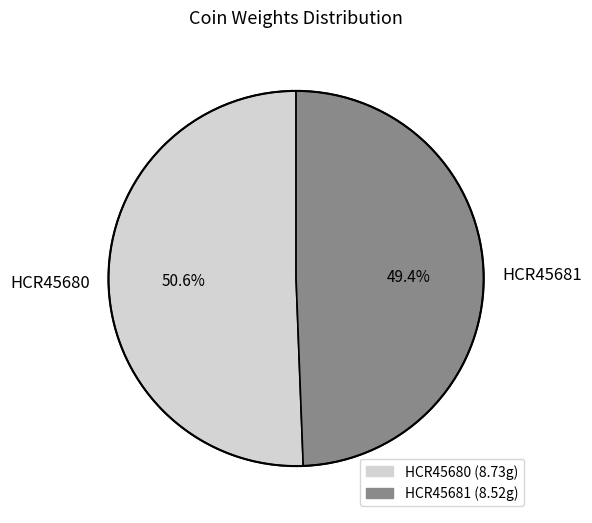

To the nearest percent, what portion does HCR45681 represent?

49%